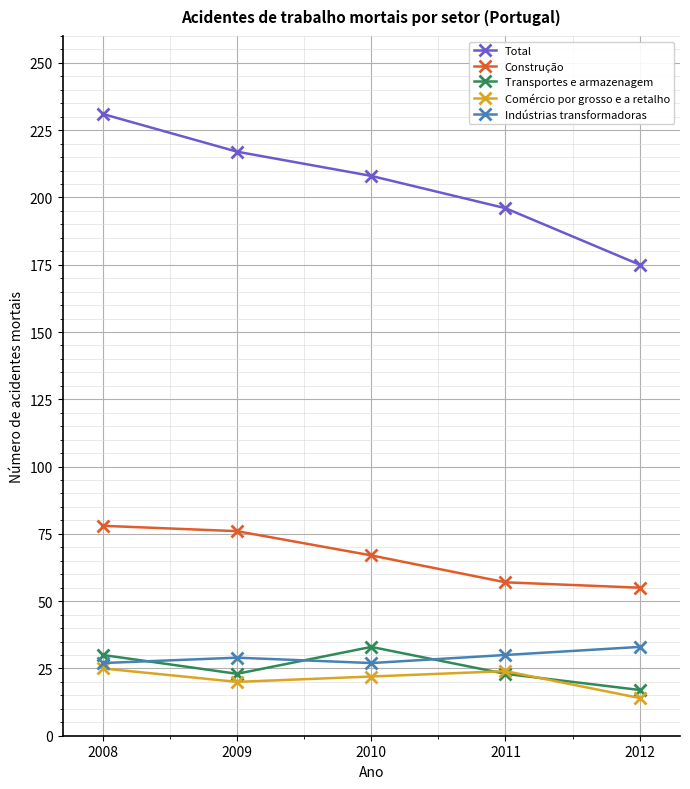

At which category does Transportes e armazenagem reach its first local valley?

2009